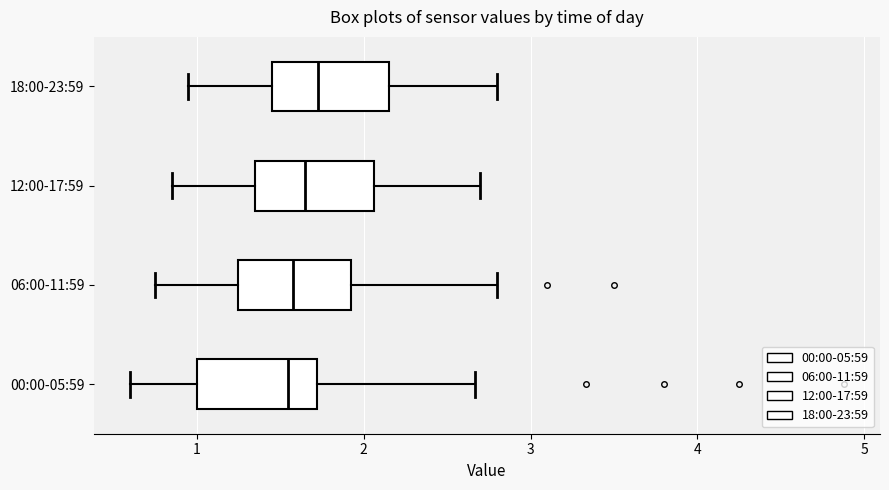

Reading bottom to top, transcribe this box plot: for each box, give where its median line is, the range the box spans, and where its two whiskers end, as read against the x-axis. The values are not printed on the chart, so give them approximately, as read against the axis.

00:00-05:59: median 1.6, box 1.0 to 1.7, whiskers 0.6 to 2.7
06:00-11:59: median 1.6, box 1.3 to 1.9, whiskers 0.8 to 2.8
12:00-17:59: median 1.7, box 1.4 to 2.1, whiskers 0.9 to 2.7
18:00-23:59: median 1.7, box 1.5 to 2.2, whiskers 1.0 to 2.8